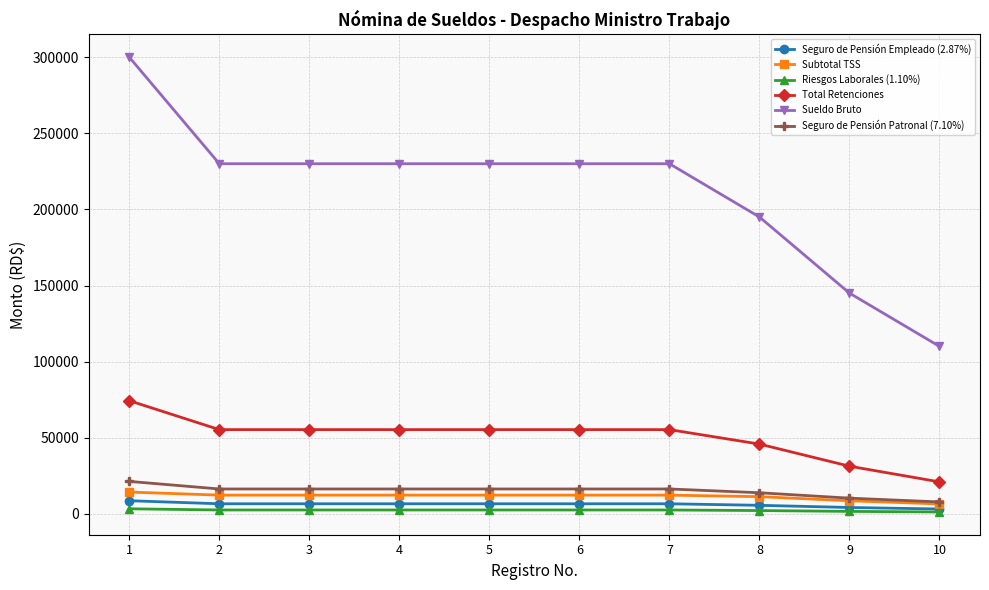

How many lines are shown in the chart?

6